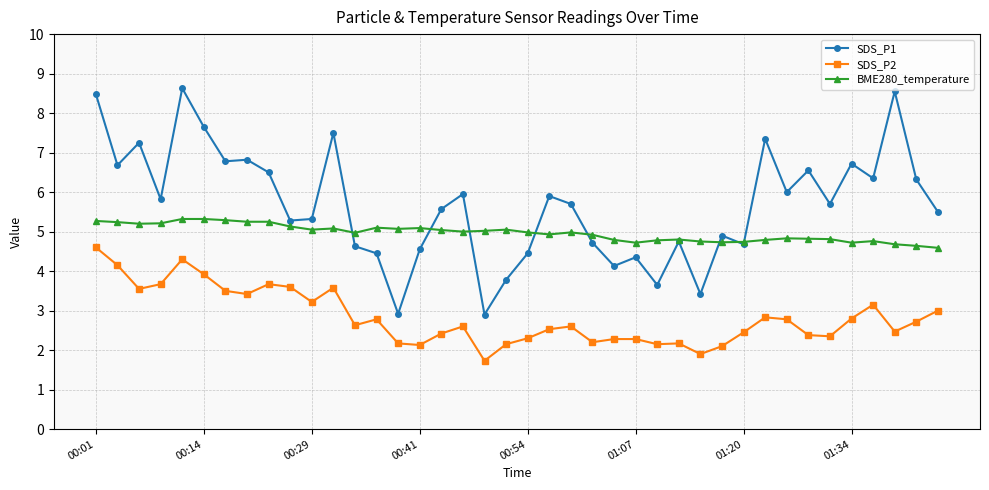

At how many categories does at least one series exceed 7?

7